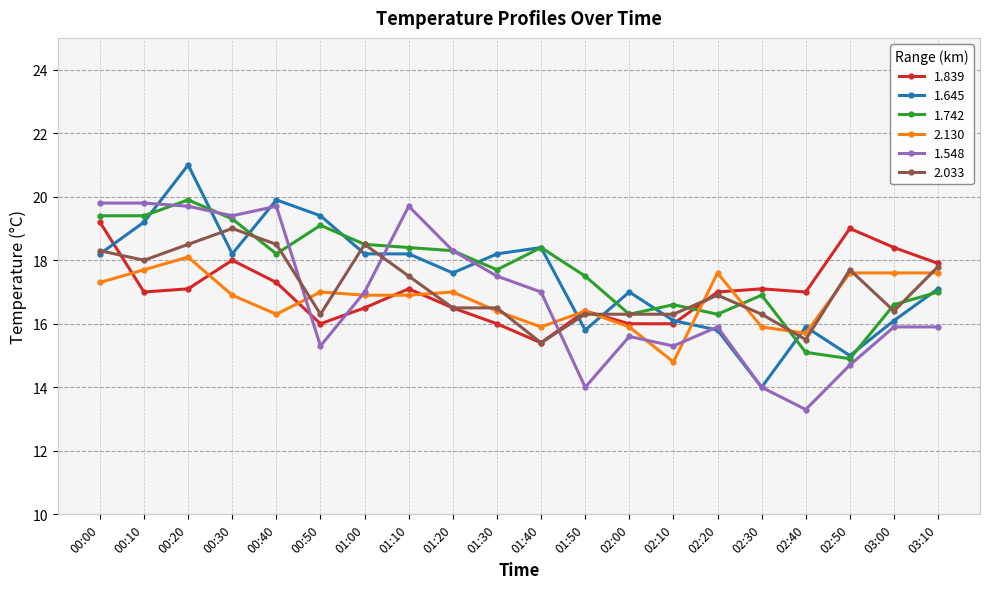

The value of 2.130 at 01:50 is 4.5. True or false?

False